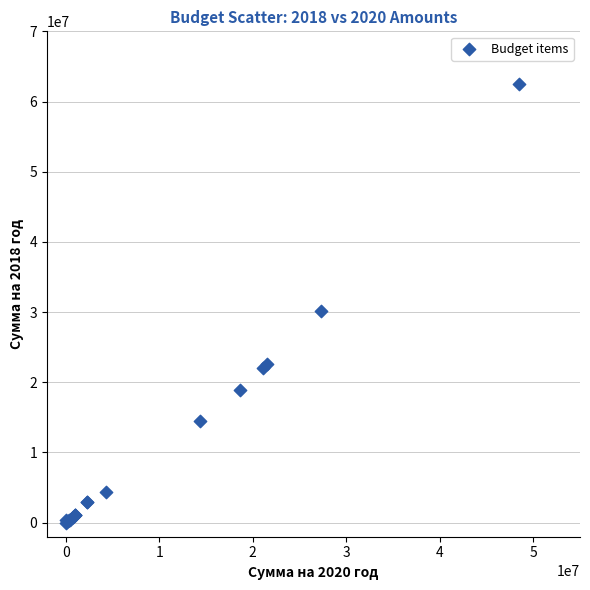

What Y value in the scatter plot is closest to 31241354?

30187979.3